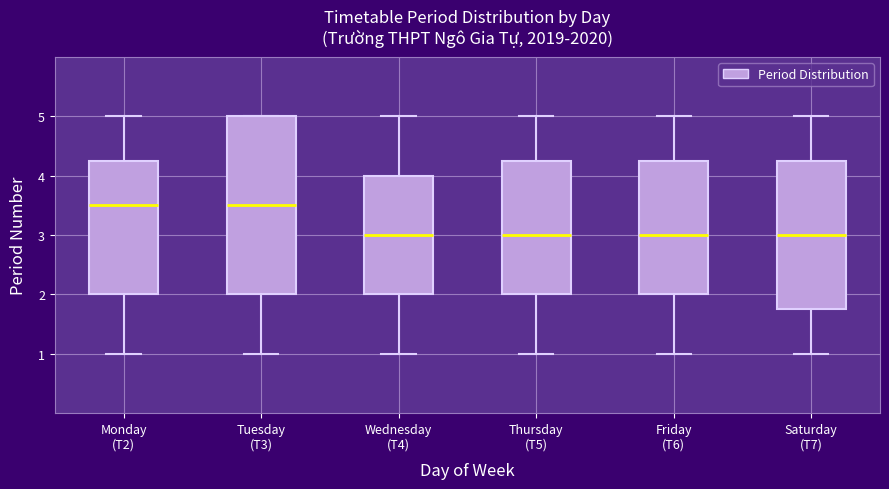

Reading left to right, transcribe this box plot: for each box, give where its median line is, the range the box spans, and where its two whiskers end, as read against the y-axis. The values are not printed on the chart, so give them approximately, as read against the axis.

Monday (T2): median 3.5, box 2.0 to 4.3, whiskers 1.0 to 5.0
Tuesday (T3): median 3.5, box 2.0 to 5.0, whiskers 1.0 to 5.0
Wednesday (T4): median 3.0, box 2.0 to 4.0, whiskers 1.0 to 5.0
Thursday (T5): median 3.0, box 2.0 to 4.3, whiskers 1.0 to 5.0
Friday (T6): median 3.0, box 2.0 to 4.3, whiskers 1.0 to 5.0
Saturday (T7): median 3.0, box 1.8 to 4.3, whiskers 1.0 to 5.0